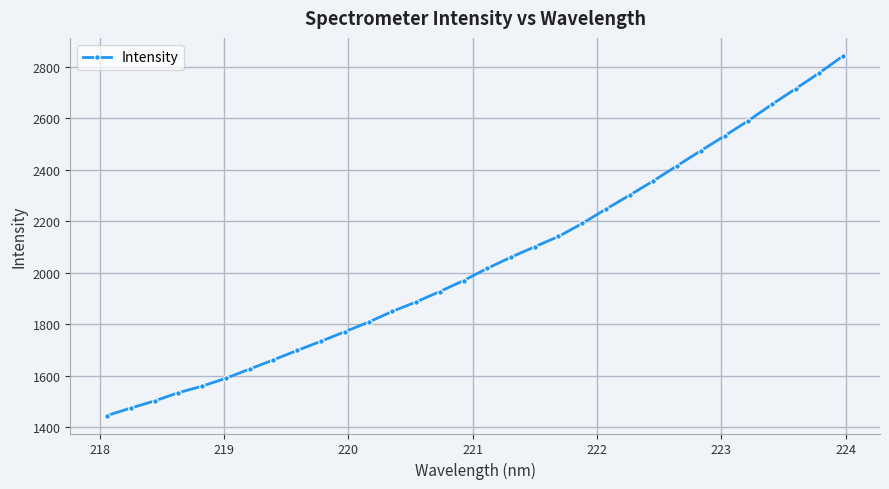

What is the smallest value displayed?

1446.1